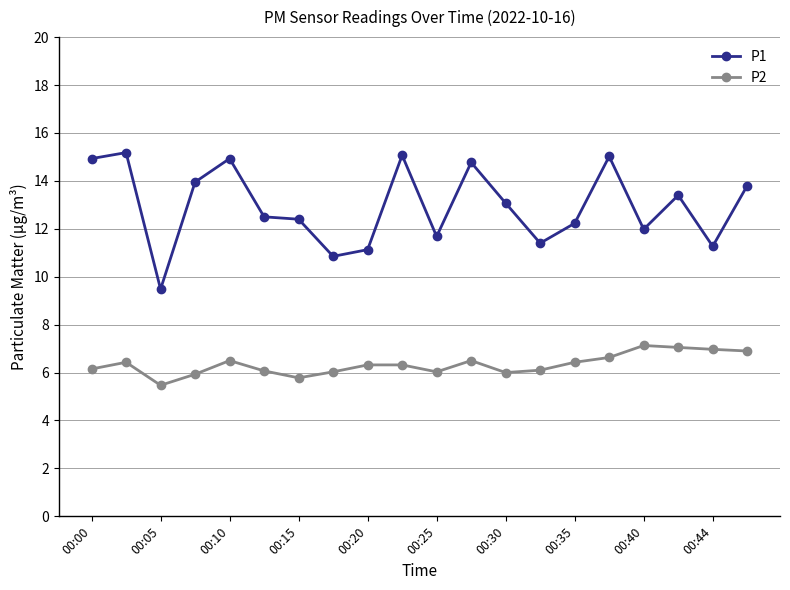

What is the difference between the second highest and minimum values in the P1 series?

5.6